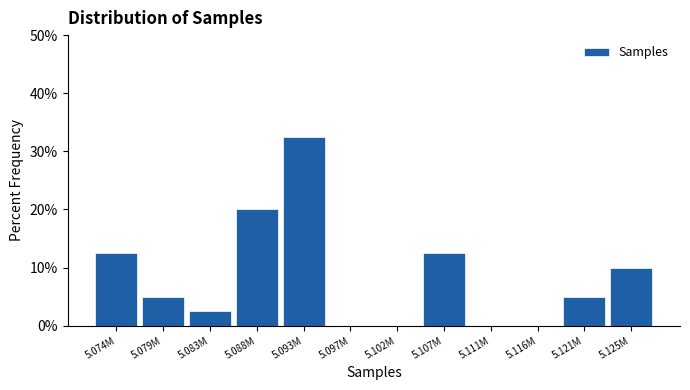

Reading right to left, extract all data points from this chart.

5.125M=10.0	5.121M=5.0	5.116M=0.0	5.111M=0.0	5.107M=12.5	5.102M=0.0	5.097M=0.0	5.093M=32.5	5.088M=20.0	5.083M=2.5	5.079M=5.0	5.074M=12.5